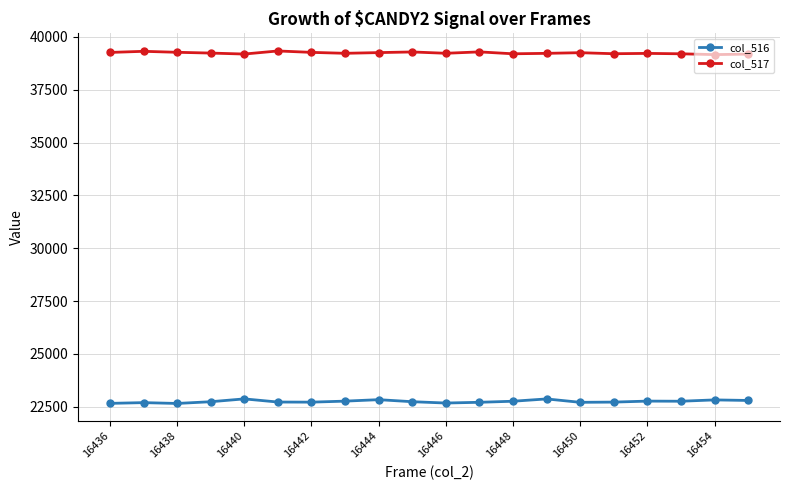

What is the value of the col_516 point at the 9th from the left?

22835